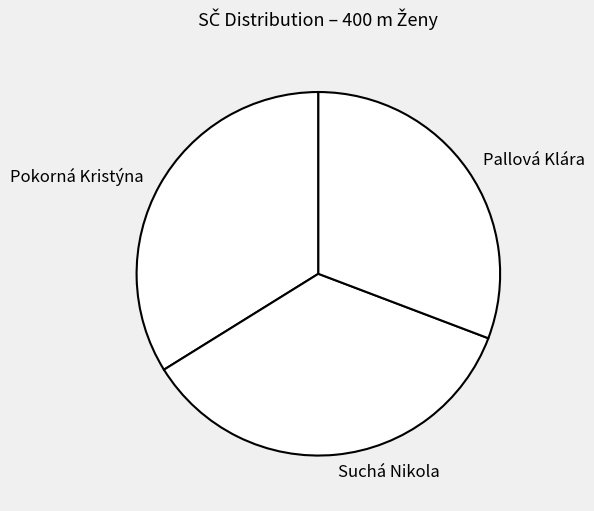

What is the ratio of the value at Pallová Klára to the value at Pokorná Kristýna?

0.9